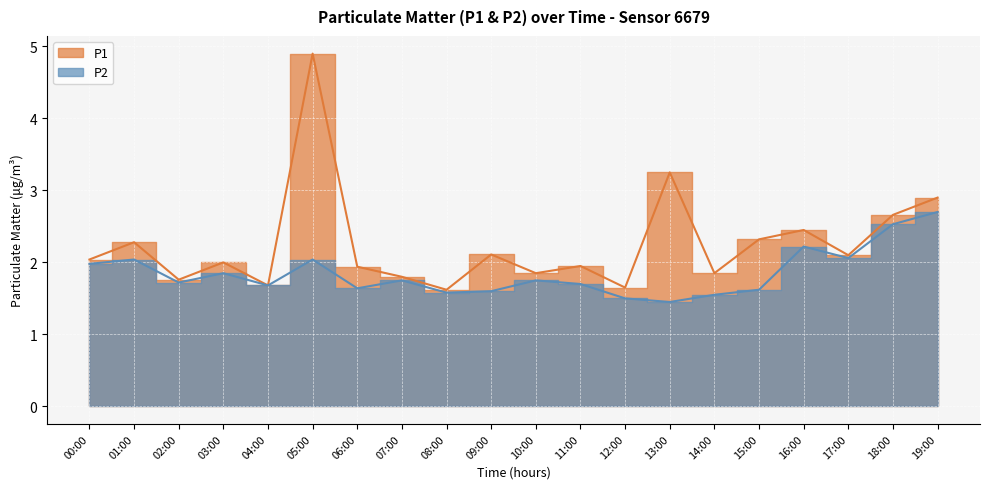

What are all the series names shown in the legend?

P1, P2